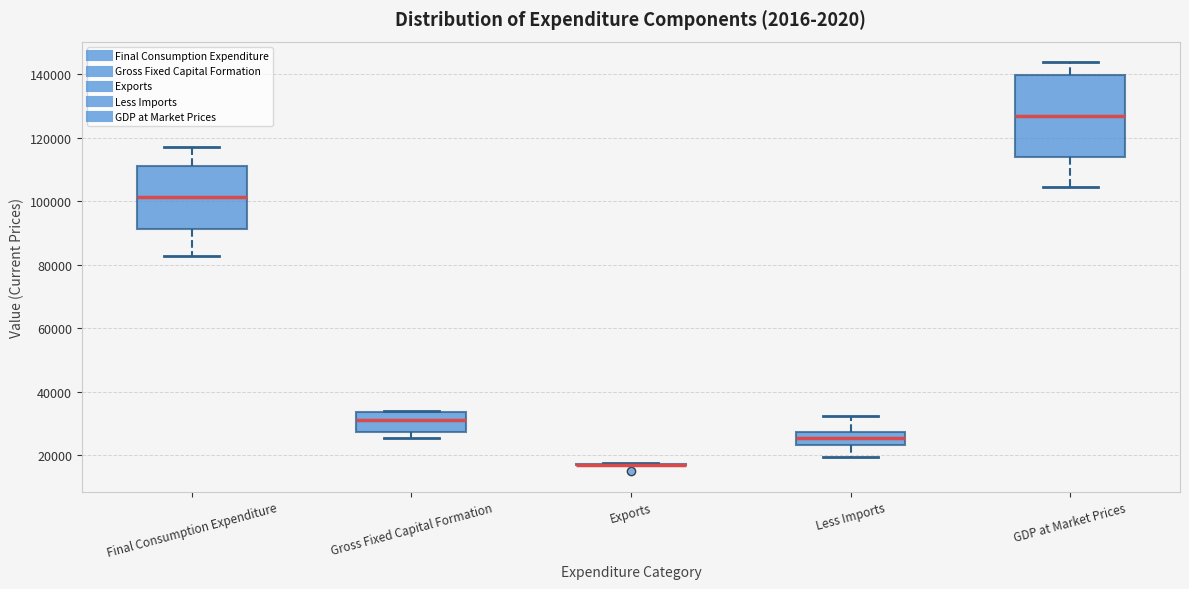

Comparing the boxes themselves (not the whiskers), which one is the tallest?

GDP at Market Prices